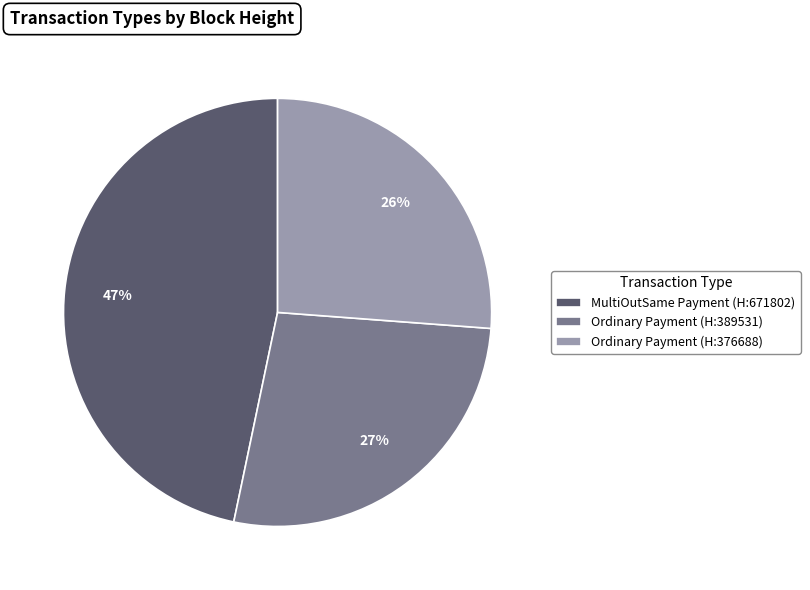

Is there any slice that represents more than half of the pie?

No